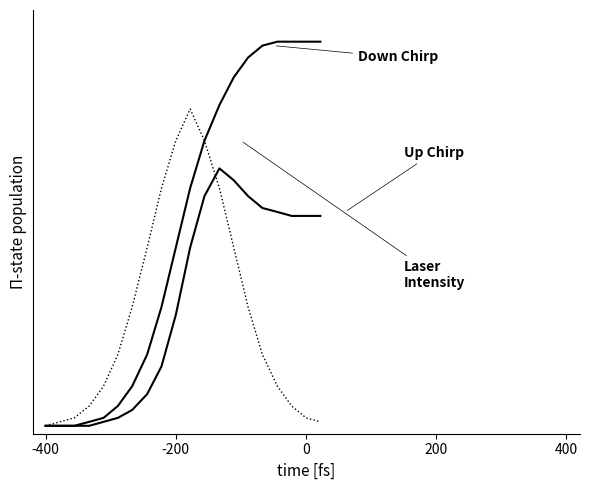

Reading left to right, what are all the values shown in this chart?

Down Chirp: 0.0	0.0	0.0	0.0	0.0	0.1	0.1	0.2	0.3	0.5	0.6	0.7	0.8	0.9	0.9	1.0	1.0	1.0	1.0	1.0
Up Chirp: 0.0	0.0	0.0	0.0	0.0	0.0	0.0	0.1	0.1	0.3	0.5	0.6	0.7	0.6	0.6	0.6	0.5	0.5	0.5	0.5
Laser Intensity: 0.0	0.0	0.0	0.1	0.1	0.2	0.3	0.5	0.6	0.7	0.8	0.7	0.6	0.5	0.3	0.2	0.1	0.1	0.0	0.0